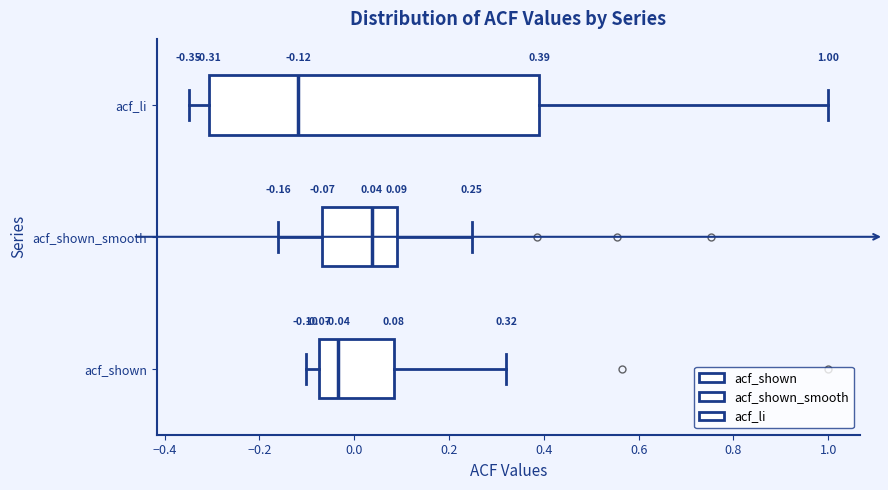

Which box is the widest, from its left edge to its right edge?

acf_li